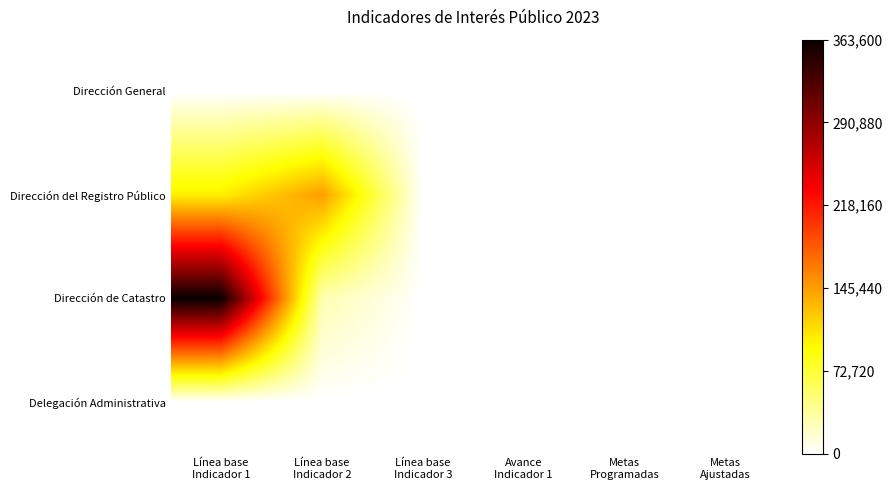

What is the spread (max minus min) of values at Metas
Programadas?

12